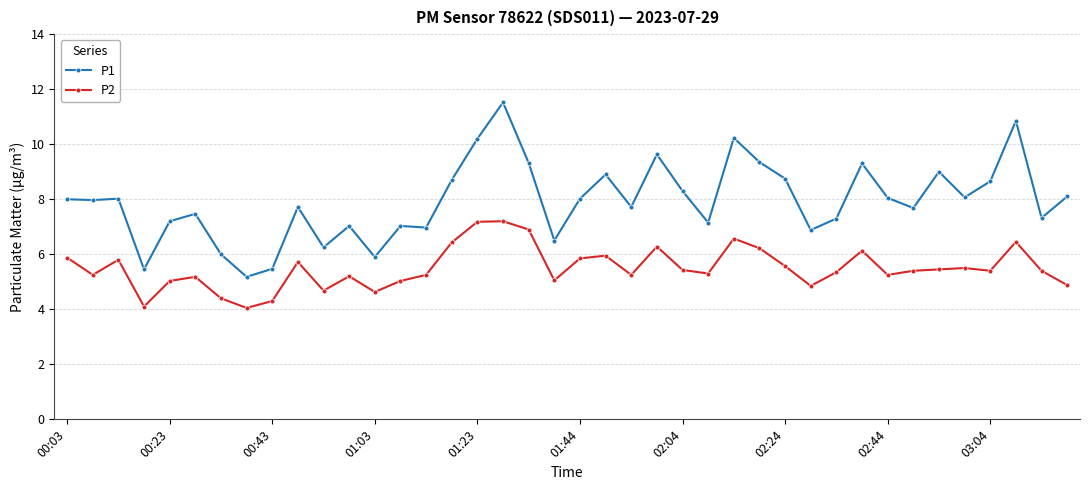

Rank the series by their average value, from lowest to highest.

P2, P1